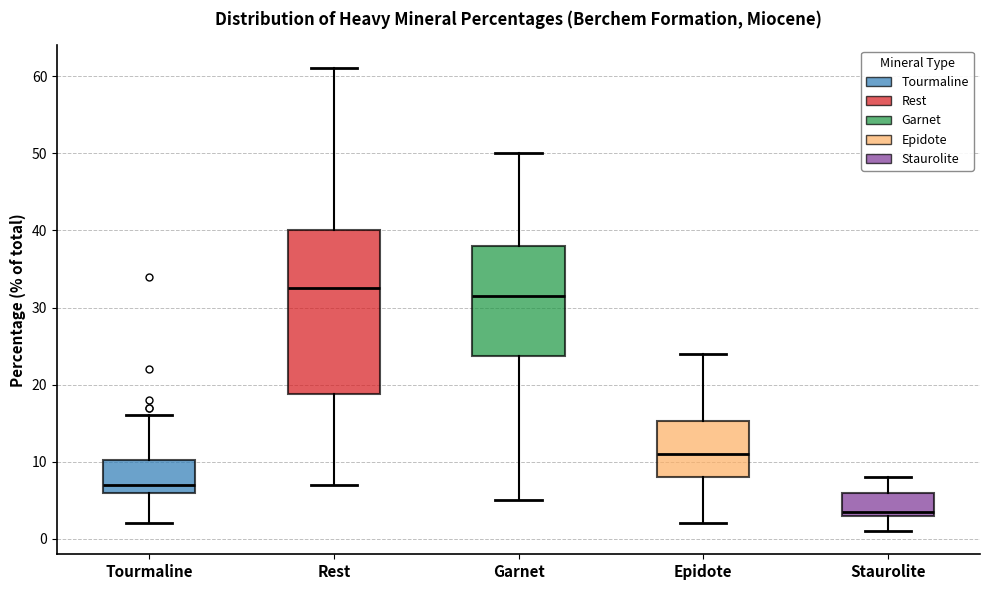

Reading left to right, read every box against the y-axis: the position of its median line, the range the box covers, and the ends of its whiskers. The values are not printed on the chart, so give them approximately, as read against the axis.

Tourmaline: median 7, box 6 to 10, whiskers 2 to 16
Rest: median 33, box 19 to 40, whiskers 7 to 61
Garnet: median 32, box 24 to 38, whiskers 5 to 50
Epidote: median 11, box 8 to 15, whiskers 2 to 24
Staurolite: median 4, box 3 to 6, whiskers 1 to 8